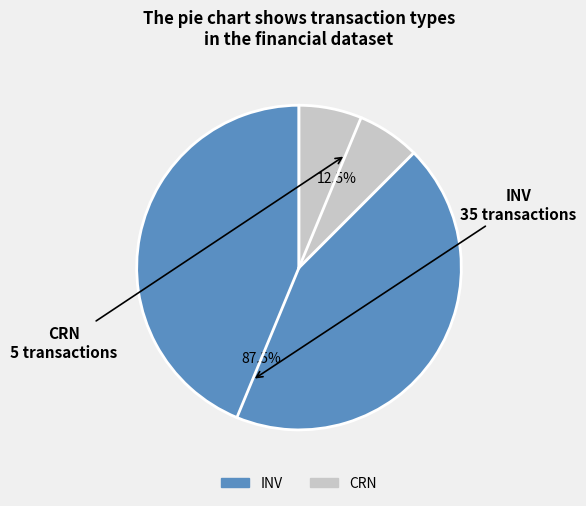

Is there any slice that represents more than half of the pie?

Yes